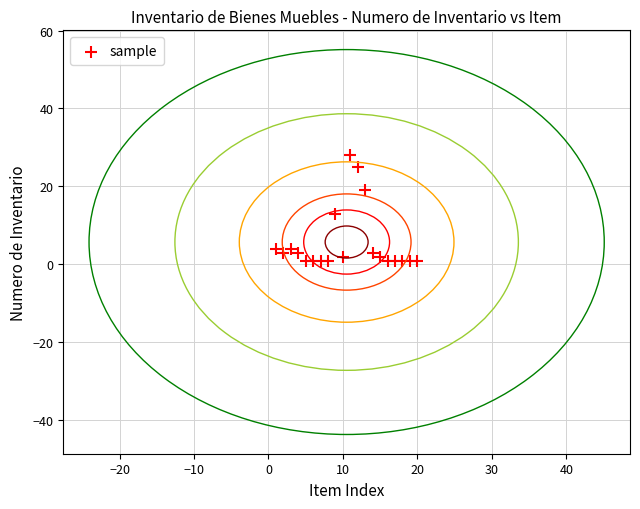

What is the range of X values (max minus min)?

19